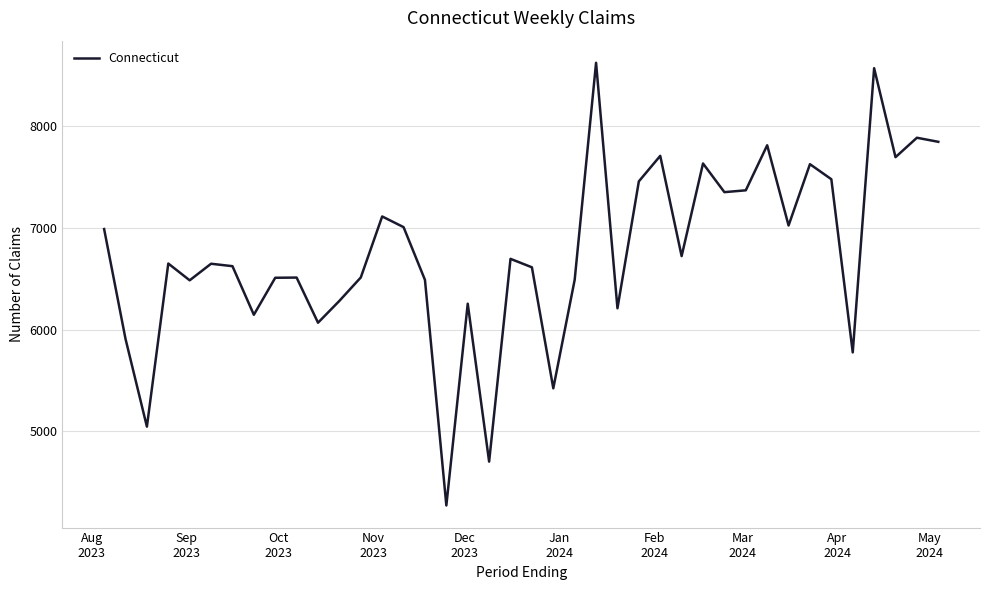

What is the maximum value shown in the chart?

8624